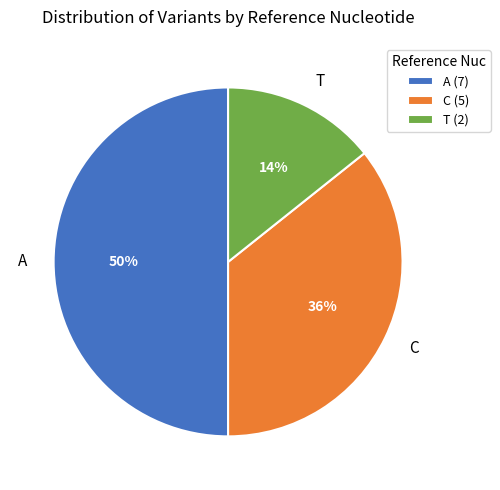

The A slice represents 41% of the pie. True or false?

False